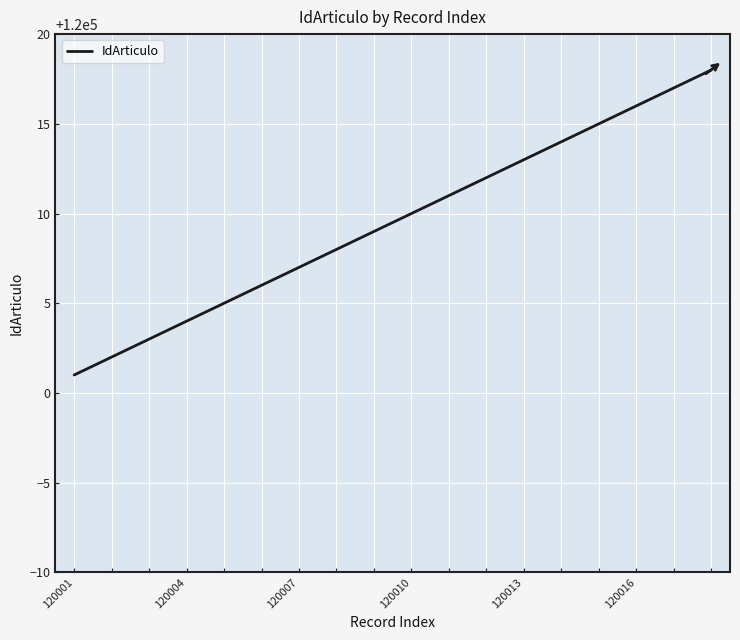

What is the greatest value displayed?

120018